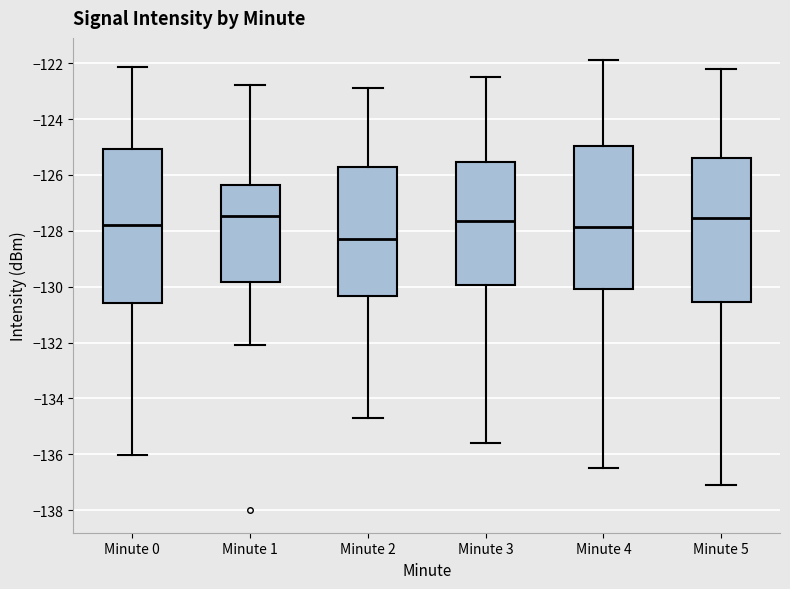

Which box is the tallest, from its lower edge to its upper edge?

Minute 0